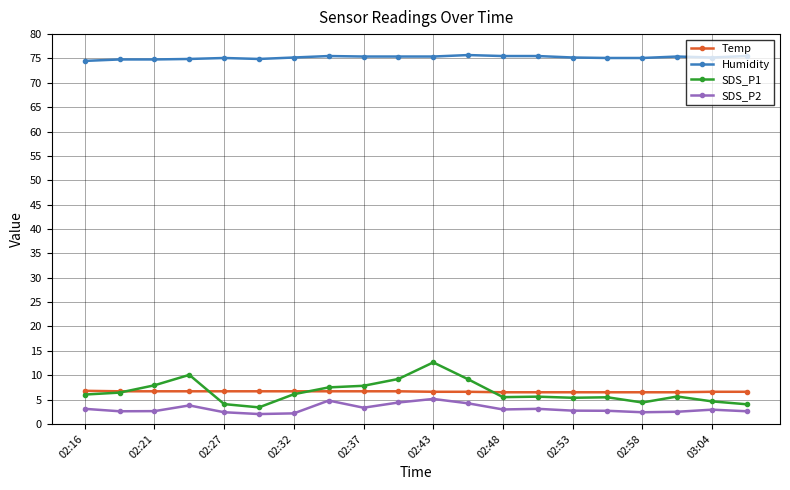

What is the highest value of the SDS_P2 series?

5.1